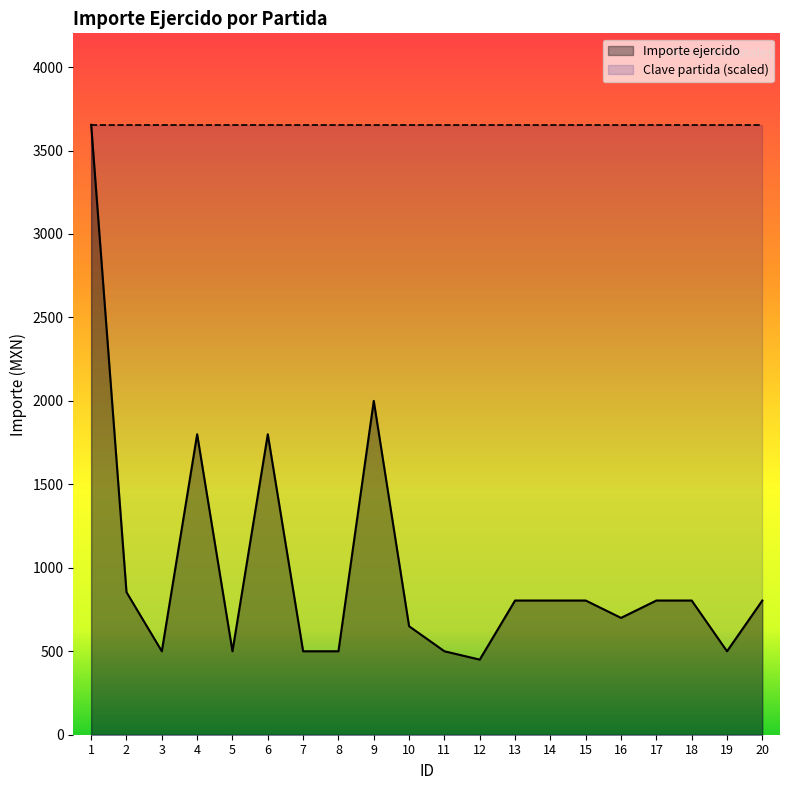

Reading left to right, extract all data points from this chart.

1=3654	2=854	3=500	4=1800	5=500	6=1800	7=500	8=500	9=2000	10=650	11=500	12=450	13=804	14=804	15=804	16=700	17=804	18=804	19=500	20=804